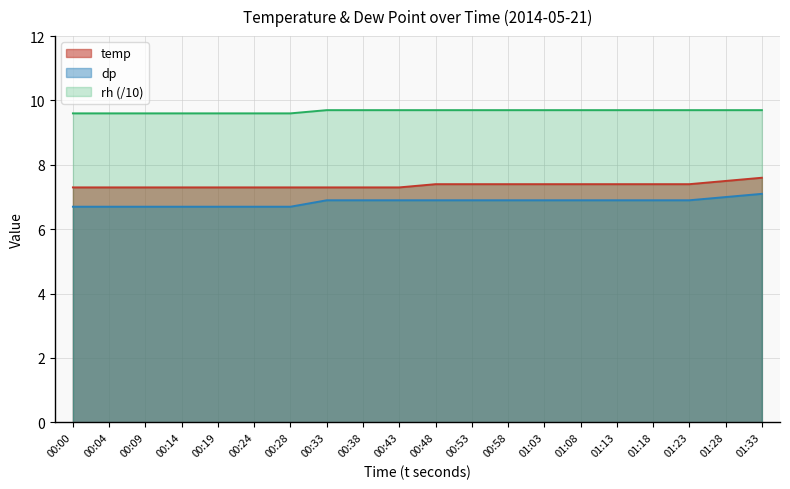

At 00:09, list the series in order from smallest to largest.

dp, temp, rh (/10)